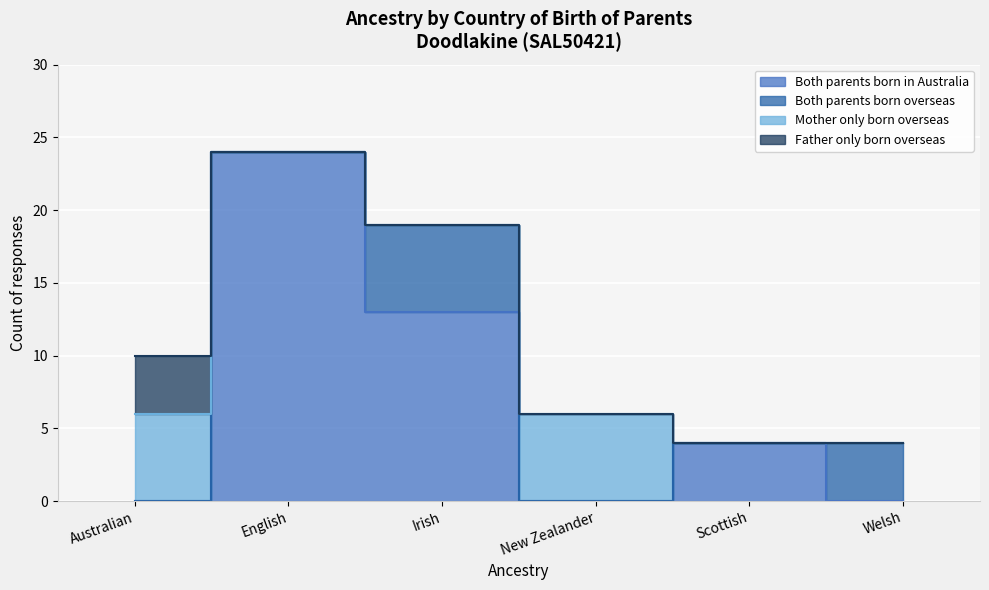

Which label corresponds to the smallest value in the chart?

Australian